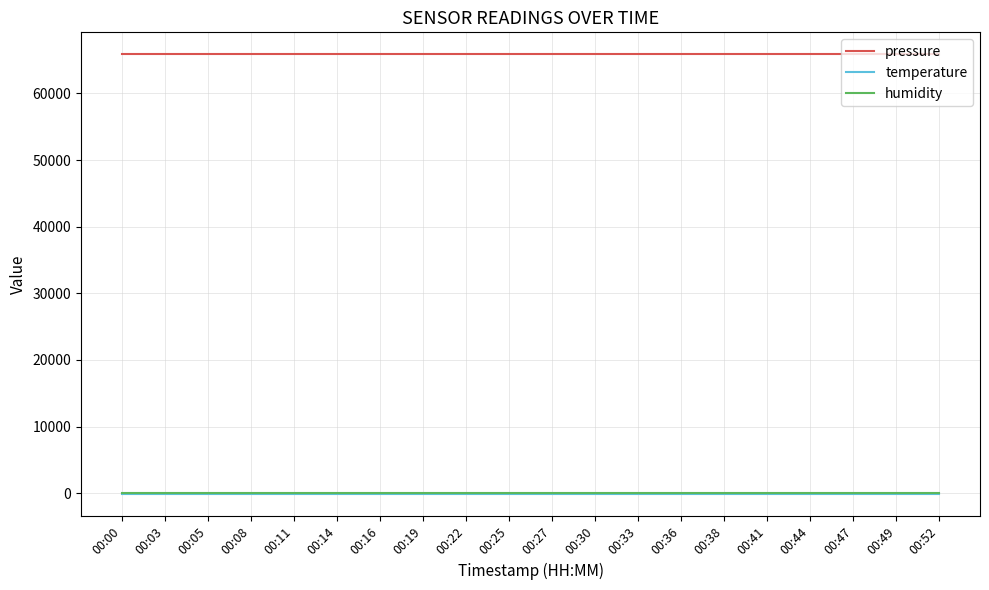

Which series has the largest total across all categories?

pressure